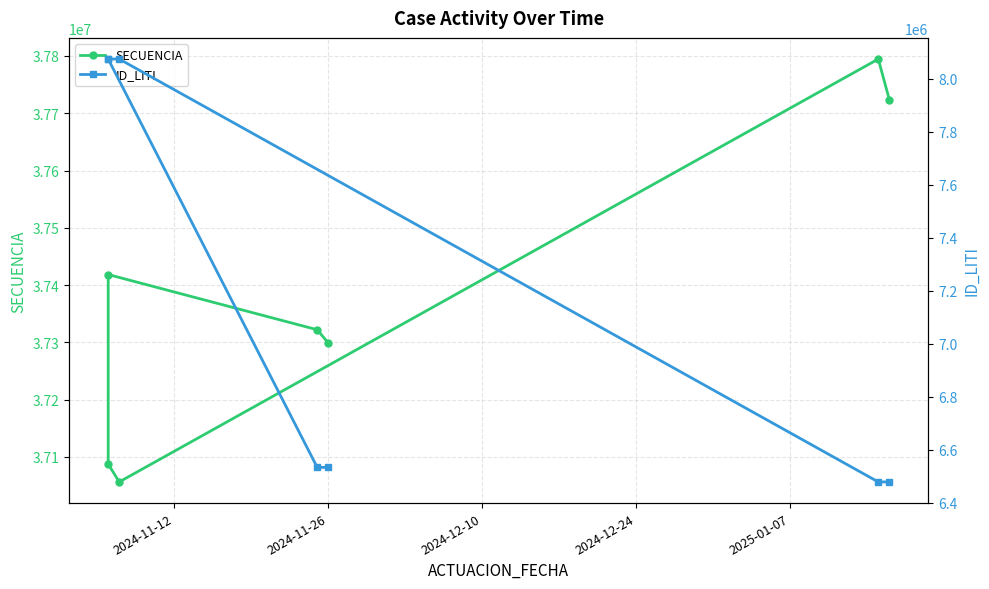

What position from the left is 2024-11-26?

1